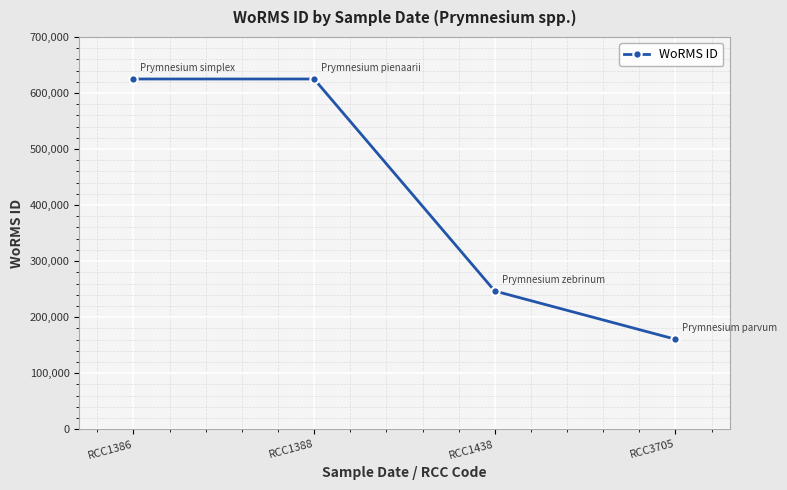

The value at RCC1438 is 246603. True or false?

True